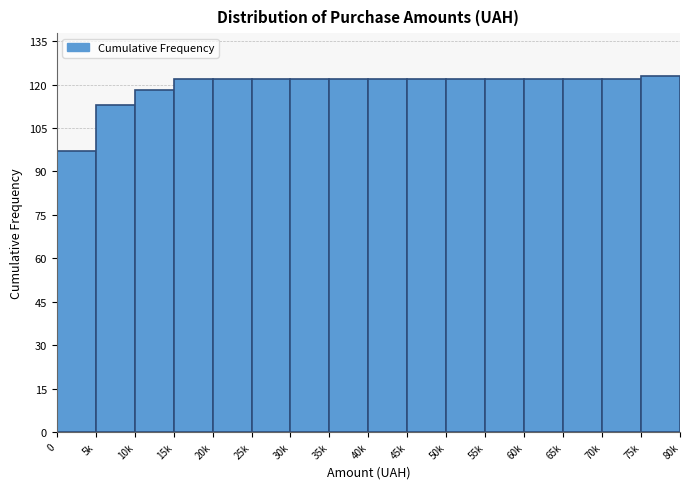

Reading left to right, extract all data points from this chart.

0=97	5k=113	10k=118	15k=122	20k=122	25k=122	30k=122	35k=122	40k=122	45k=122	50k=122	55k=122	60k=122	65k=122	70k=122	75k=123